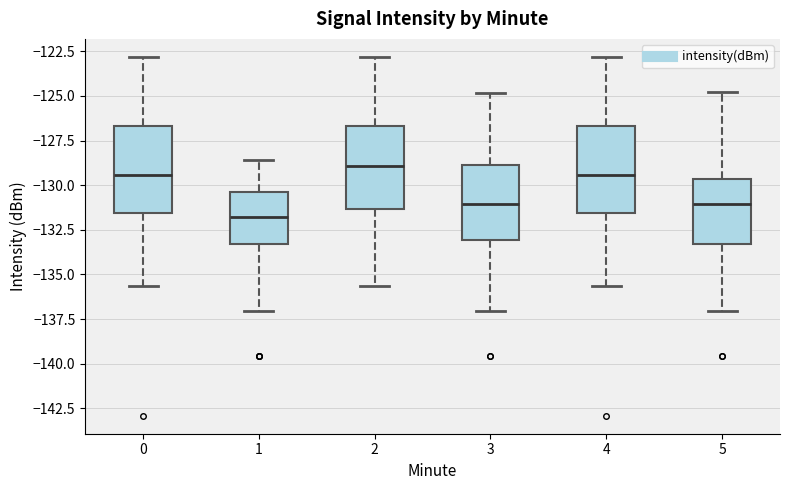

Reading left to right, read every box against the y-axis: the position of its median line, the range the box covers, and the ends of its whiskers. The values are not printed on the chart, so give them approximately, as read against the axis.

0: median -129.5, box -131.5 to -126.5, whiskers -135.5 to -123.0
1: median -132.0, box -133.5 to -130.5, whiskers -137.0 to -128.5
2: median -129.0, box -131.5 to -126.5, whiskers -135.5 to -123.0
3: median -131.0, box -133.0 to -129.0, whiskers -137.0 to -125.0
4: median -129.5, box -131.5 to -126.5, whiskers -135.5 to -123.0
5: median -131.0, box -133.5 to -129.5, whiskers -137.0 to -125.0